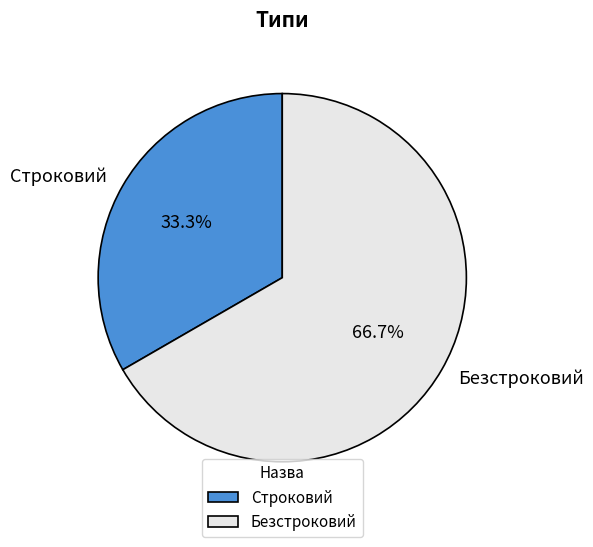

To the nearest percent, what is the difference between the largest and smallest slice percentages?

33%